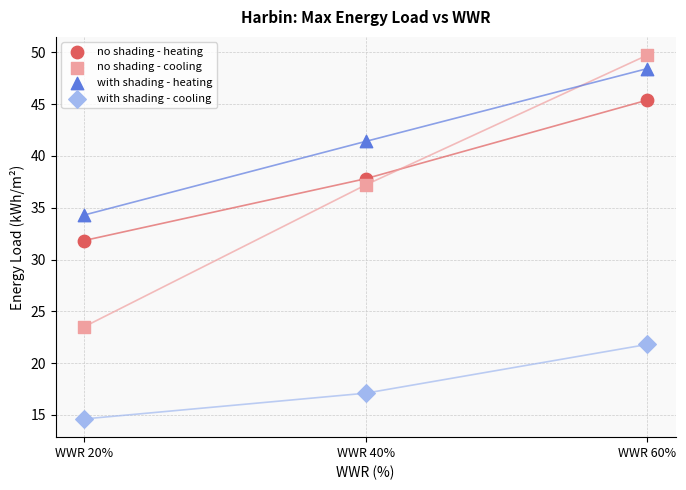

Which series contains the lowest Y value?

with shading - cooling